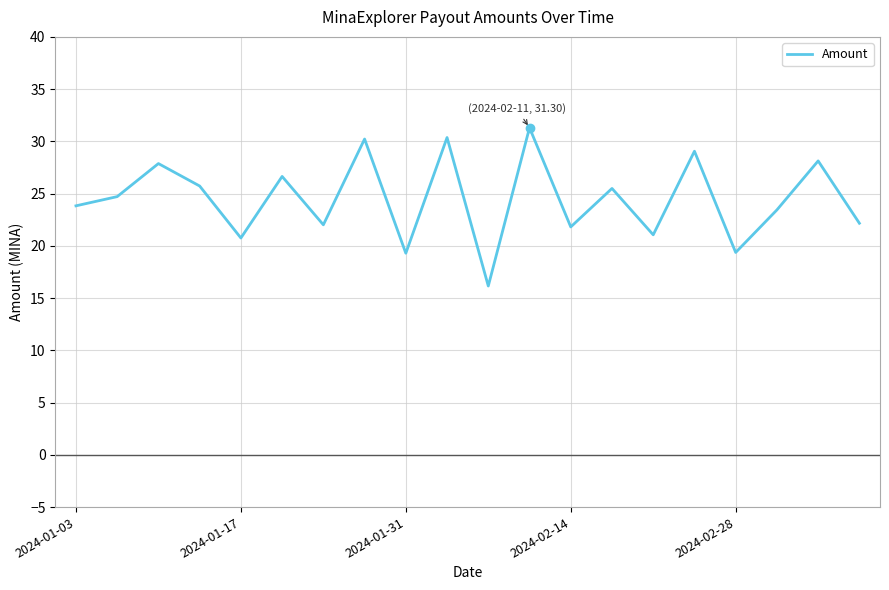

What is the minimum value shown in the chart?

16.2